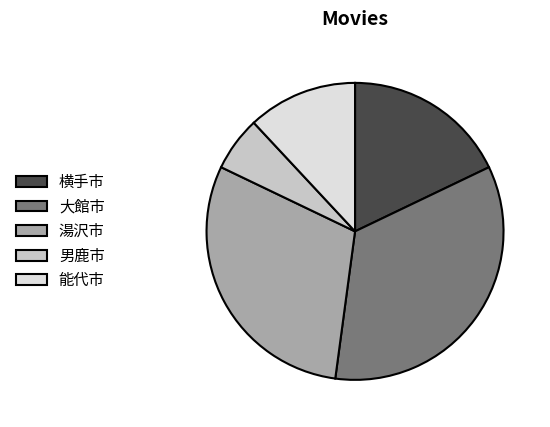

Rank the categories by value from highest to lowest.

大館市, 湯沢市, 横手市, 能代市, 男鹿市